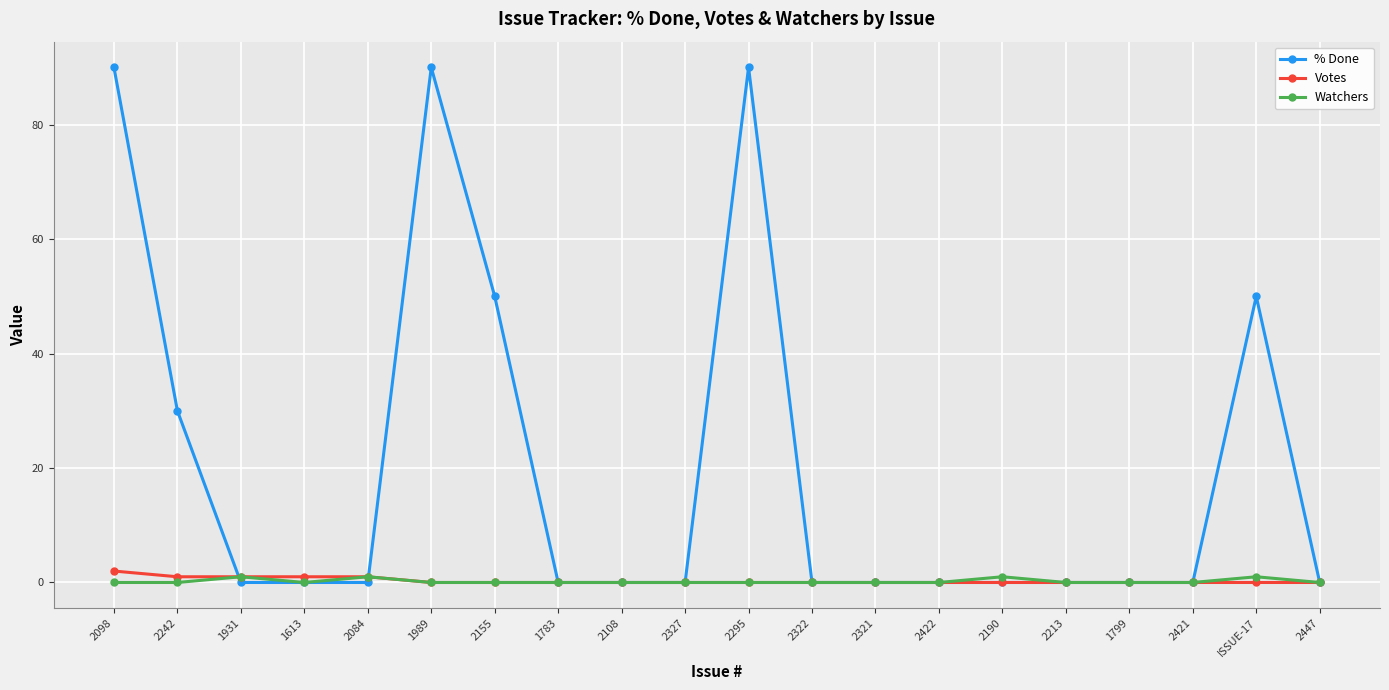

What are all the series names shown in the legend?

% Done, Votes, Watchers